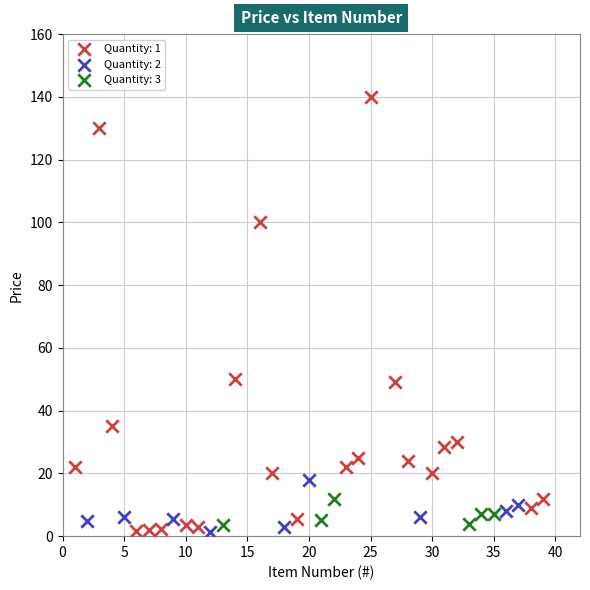

Which series reaches the maximum Y coordinate?

Quantity: 1